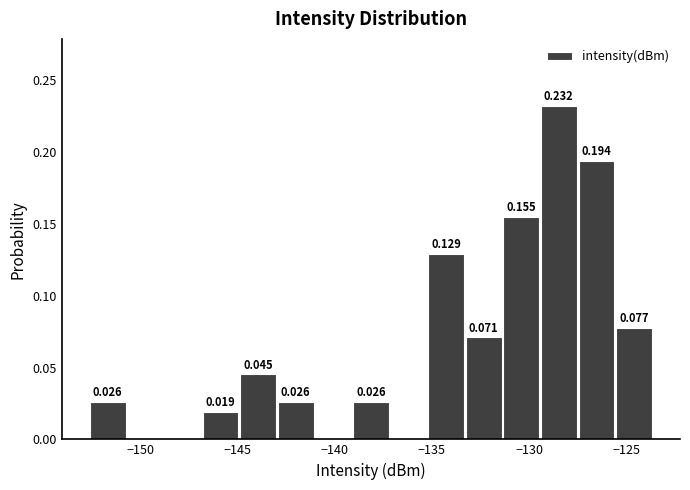

Read against the x-axis, roughly where is the centre of the tallest bar?

-128.5